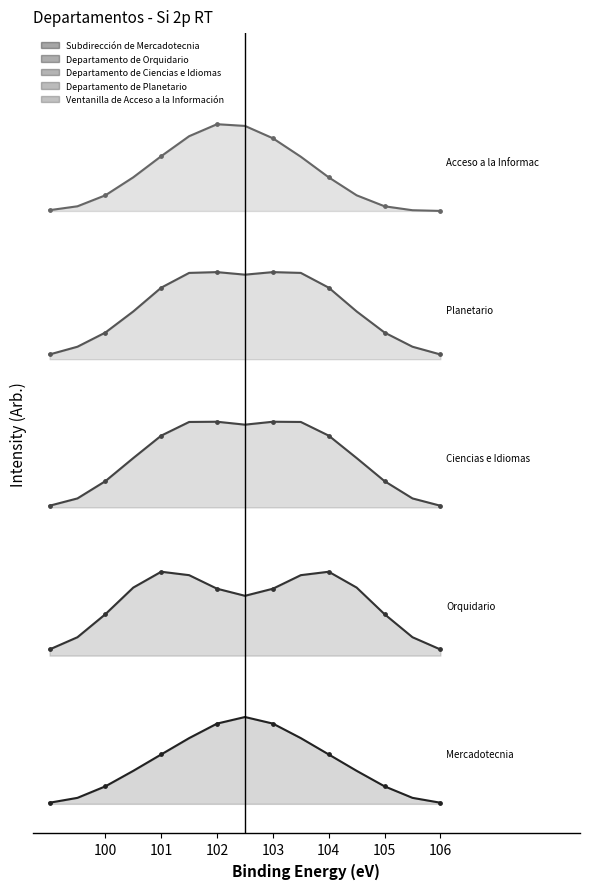

Is the value of Ventanilla de Acceso a la Información at 102 greater than the value of Departamento de Ciencias e Idiomas at 104?

Yes